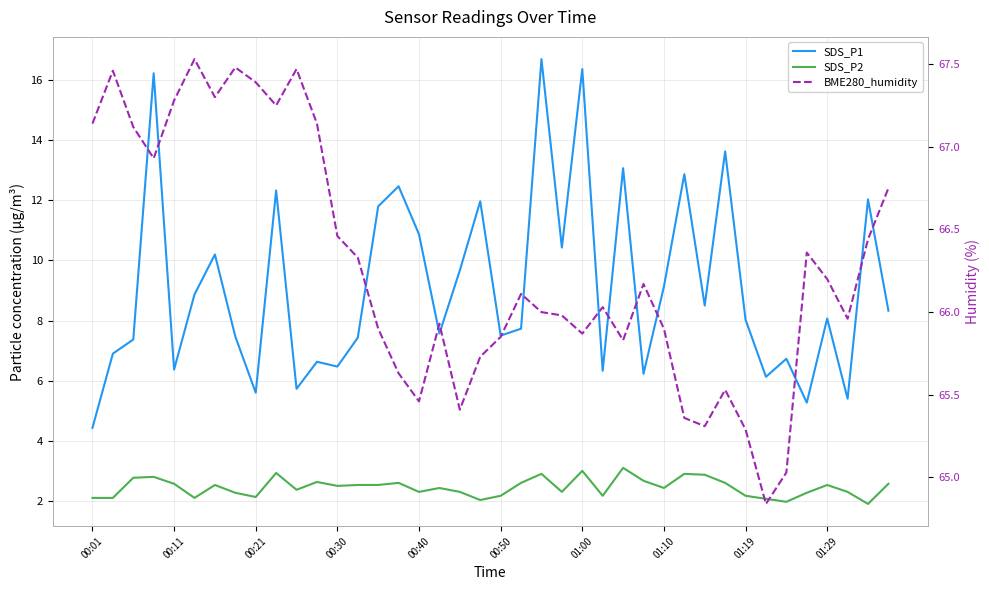

What is the greatest value displayed?

67.5